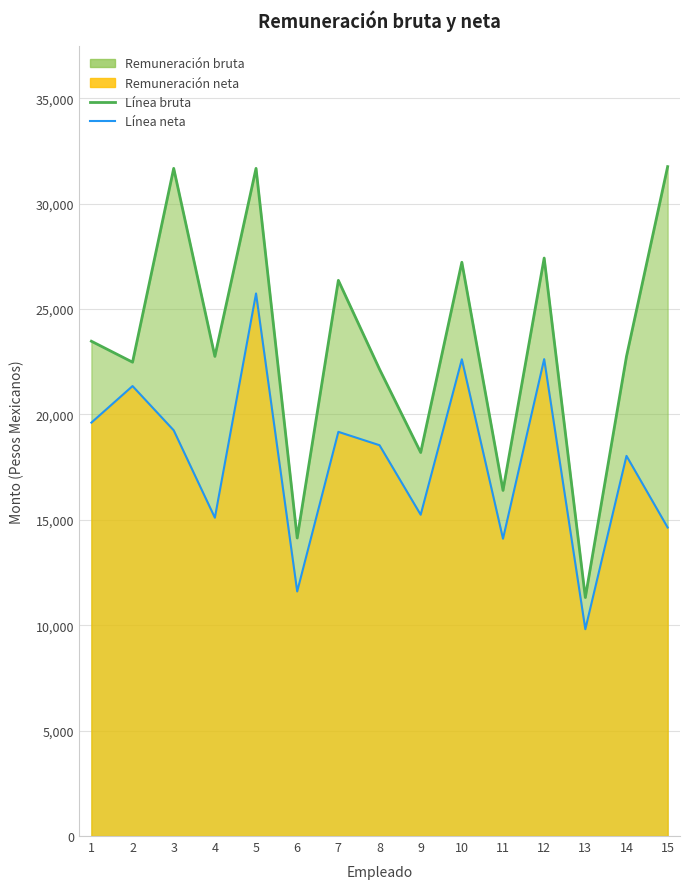

Rank the series at 8 from lowest to highest value.

Remuneración neta, Remuneración bruta